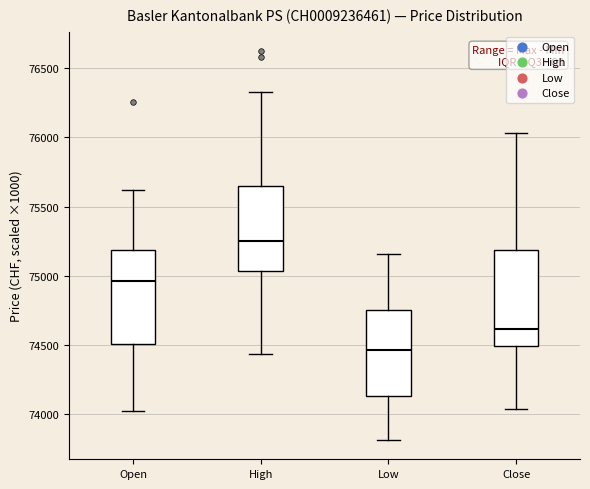

Which box's median line is the highest?

High